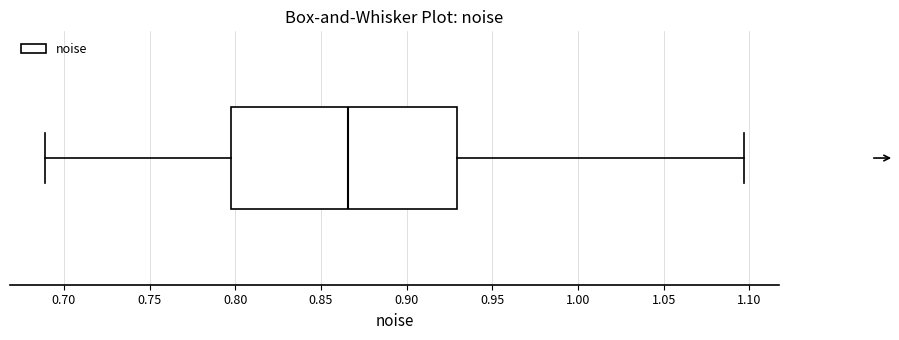

Where does the right whisker of the box end on the x-axis? The values are not printed on the chart, so give them approximately, as read against the axis.

1.095